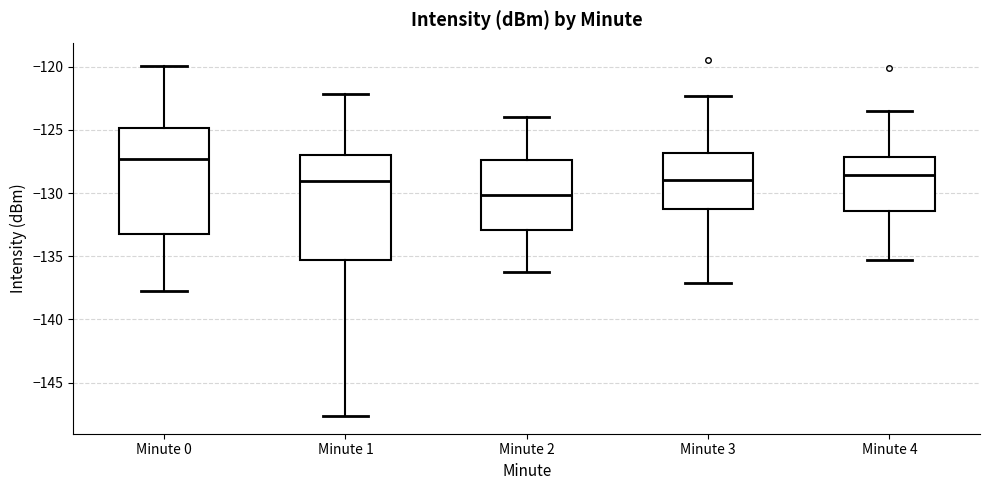

Reading left to right, read every box against the y-axis: the position of its median line, the range the box covers, and the ends of its whiskers. The values are not printed on the chart, so give them approximately, as read against the axis.

Minute 0: median -127.5, box -133.5 to -125.0, whiskers -138.0 to -120.0
Minute 1: median -129.0, box -135.5 to -127.0, whiskers -147.5 to -122.0
Minute 2: median -130.0, box -133.0 to -127.5, whiskers -136.0 to -124.0
Minute 3: median -129.0, box -131.5 to -127.0, whiskers -137.0 to -122.5
Minute 4: median -128.5, box -131.5 to -127.0, whiskers -135.5 to -123.5